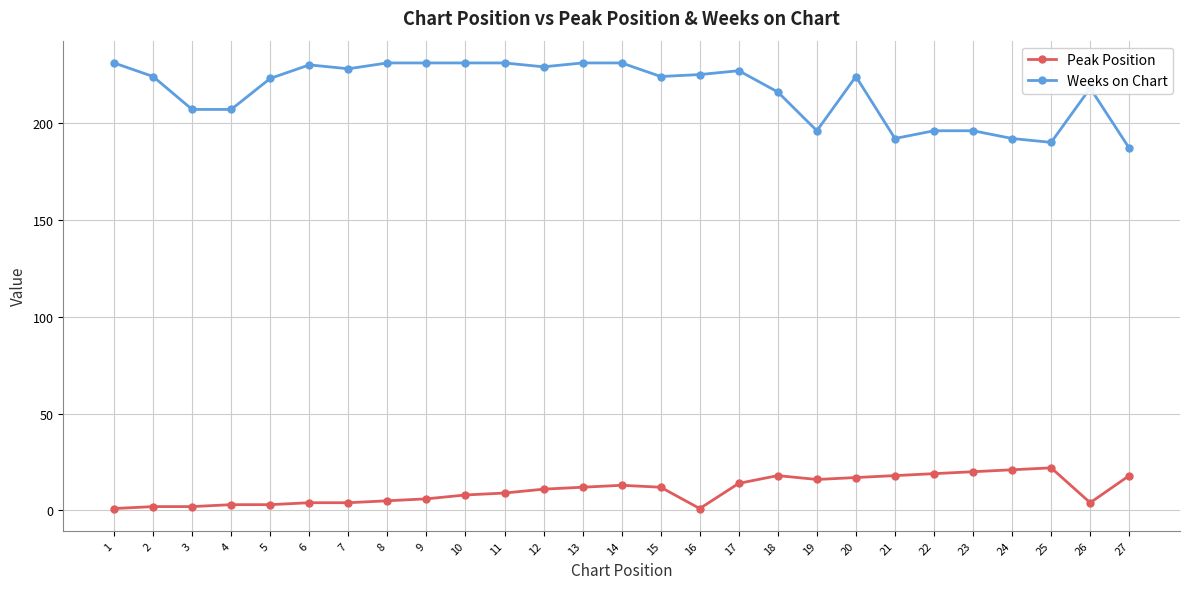

The Weeks on Chart series shows 196 at 22. True or false?

True